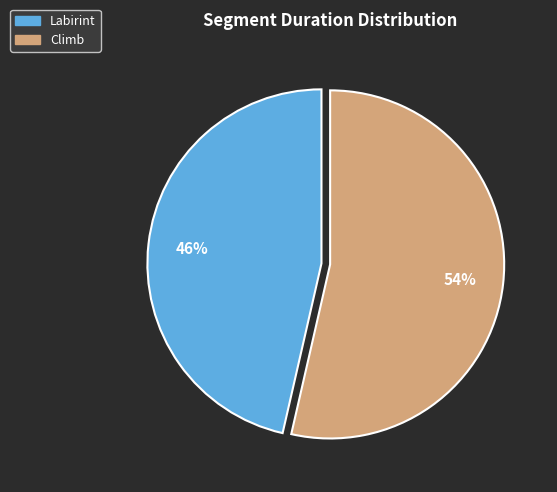

Which slice is the largest?

Climb